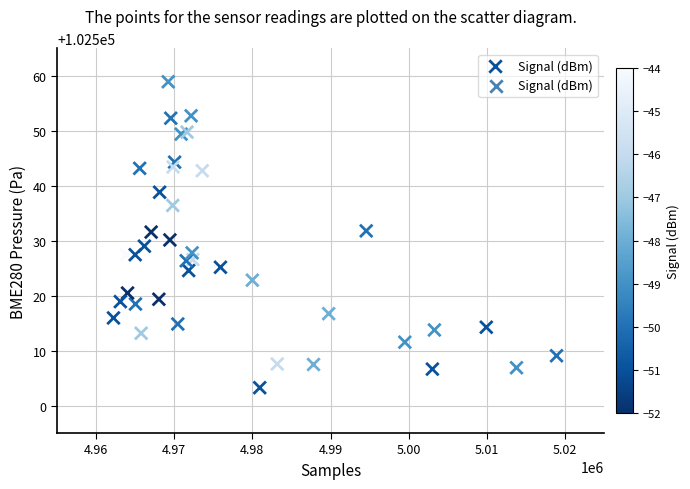

What is the range of X values (max minus min)?

56690.0